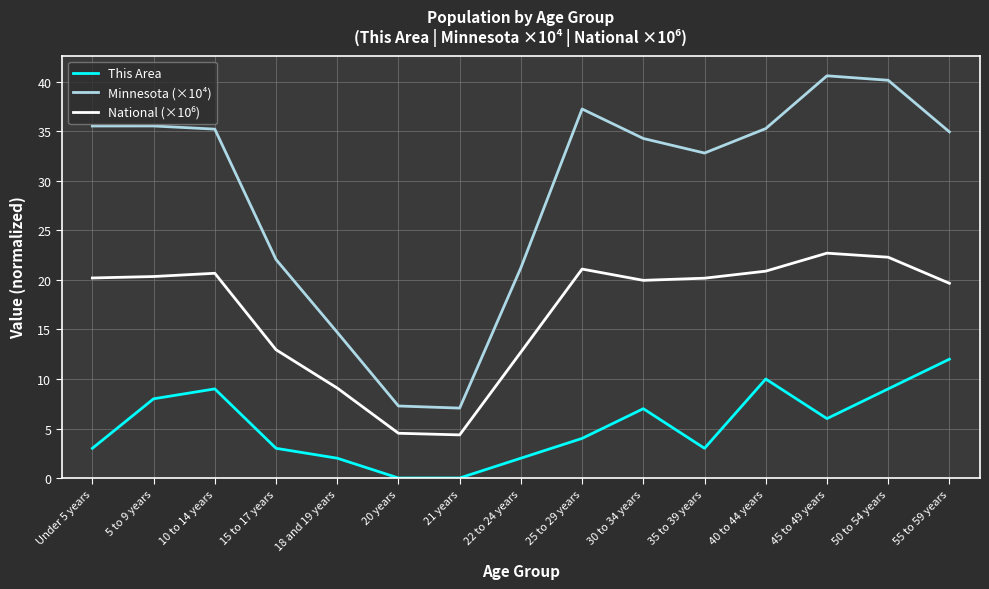

What is the difference between the Minnesota (×10⁴) values at 22 to 24 years and 40 to 44 years?

14.1